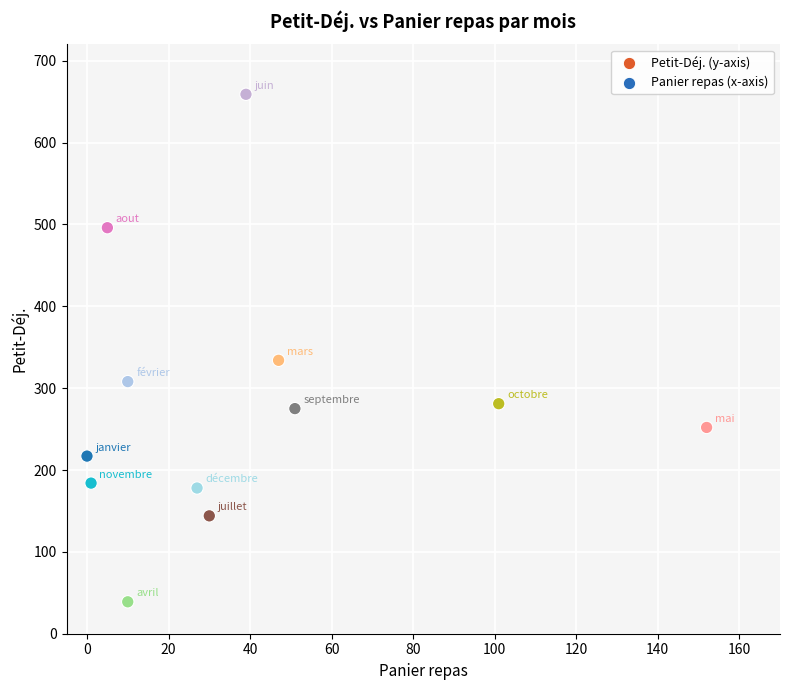

What Y value in the scatter plot is closest to 349?

334